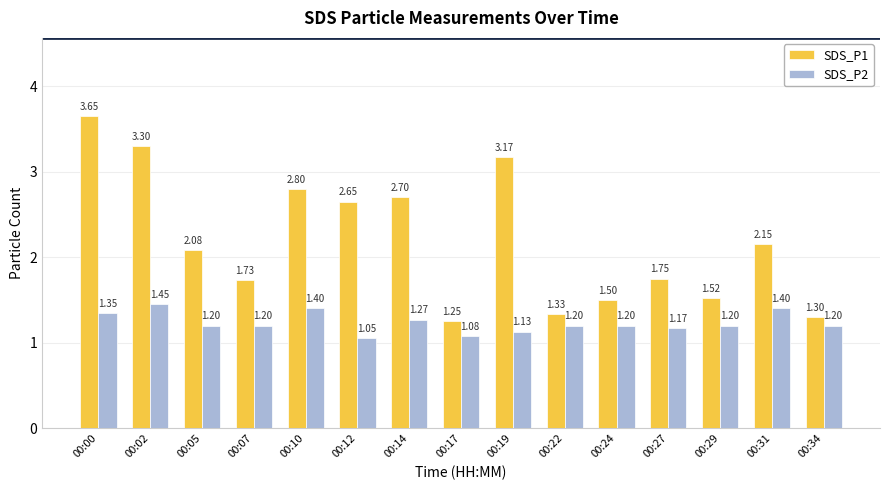

Which series has the widest spread of values?

SDS_P1